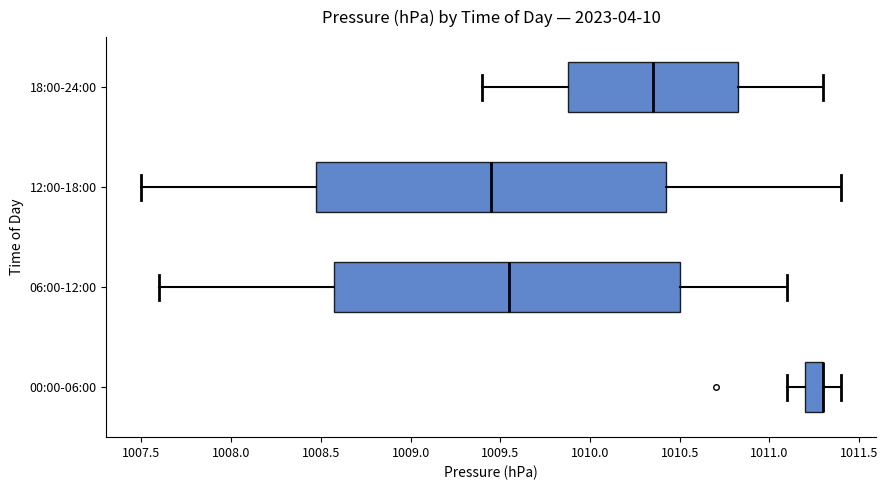

Reading bottom to top, read every box against the x-axis: the position of its median line, the range the box covers, and the ends of its whiskers. The values are not printed on the chart, so give them approximately, as read against the axis.

00:00-06:00: median 1011.30 (drawn on the box's right edge), box 1011.20 to 1011.30, whiskers 1011.10 to 1011.40
06:00-12:00: median 1009.55, box 1008.60 to 1010.50, whiskers 1007.60 to 1011.10
12:00-18:00: median 1009.45, box 1008.50 to 1010.45, whiskers 1007.50 to 1011.40
18:00-24:00: median 1010.35, box 1009.90 to 1010.85, whiskers 1009.40 to 1011.30